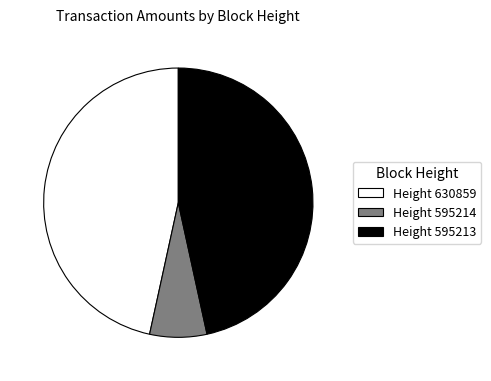

Do Height 595214 and Height 630859 together represent more than half of the pie?

Yes